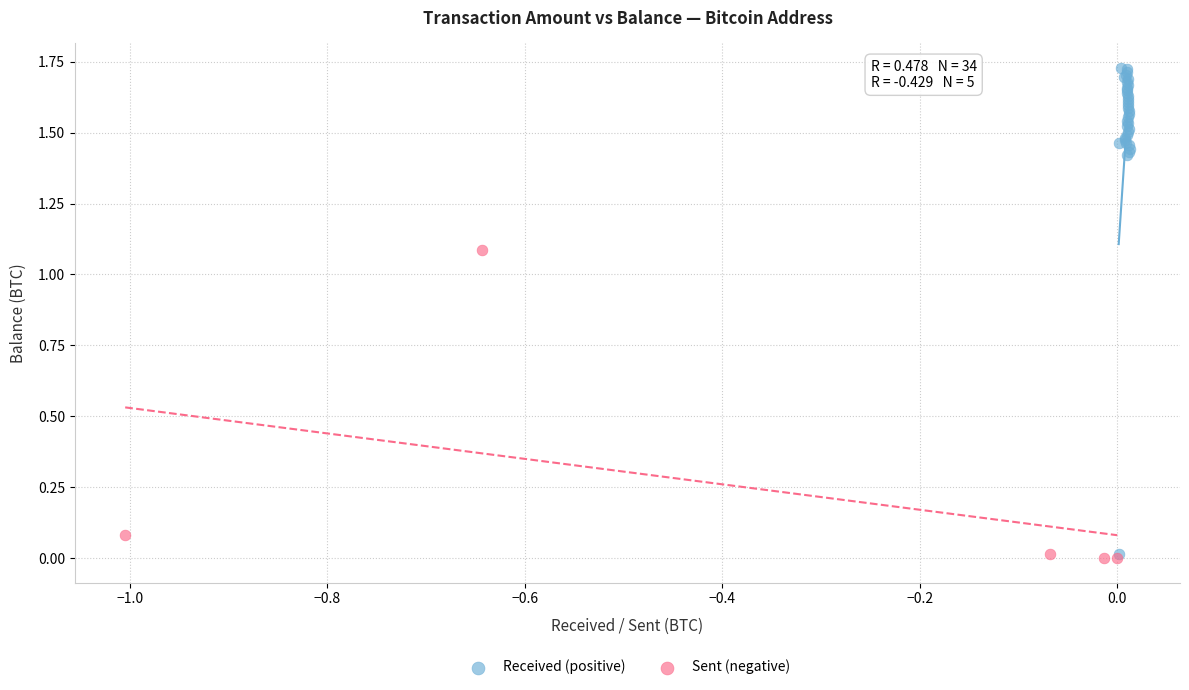

Which series contains the highest Y value?

Received (positive)